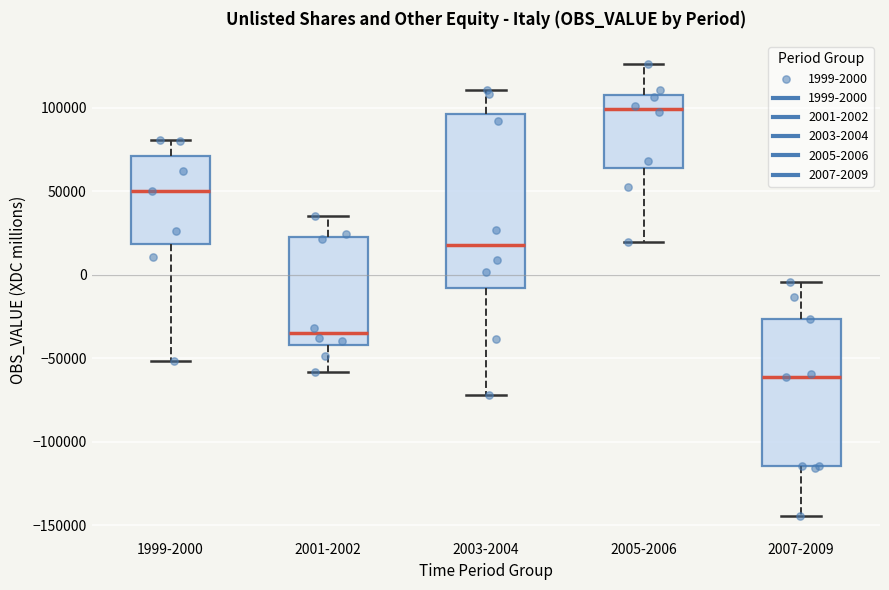

Which box has the lowest median line?

2007-2009